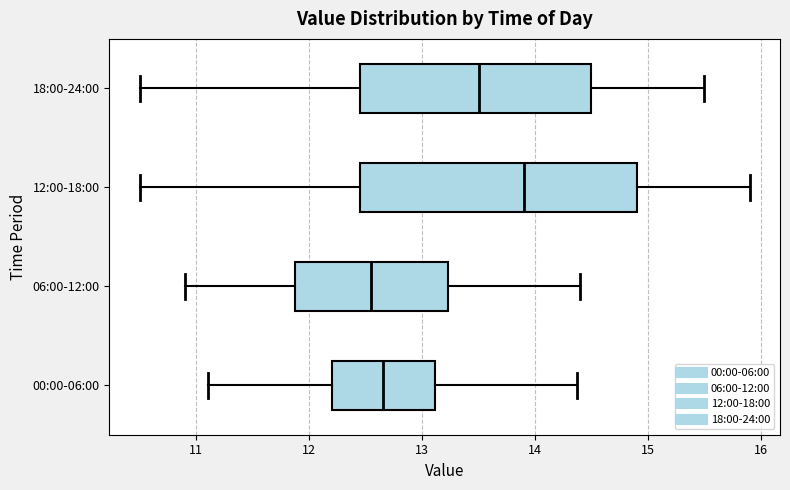

Comparing the boxes themselves (not the whiskers), which one is the widest?

12:00-18:00